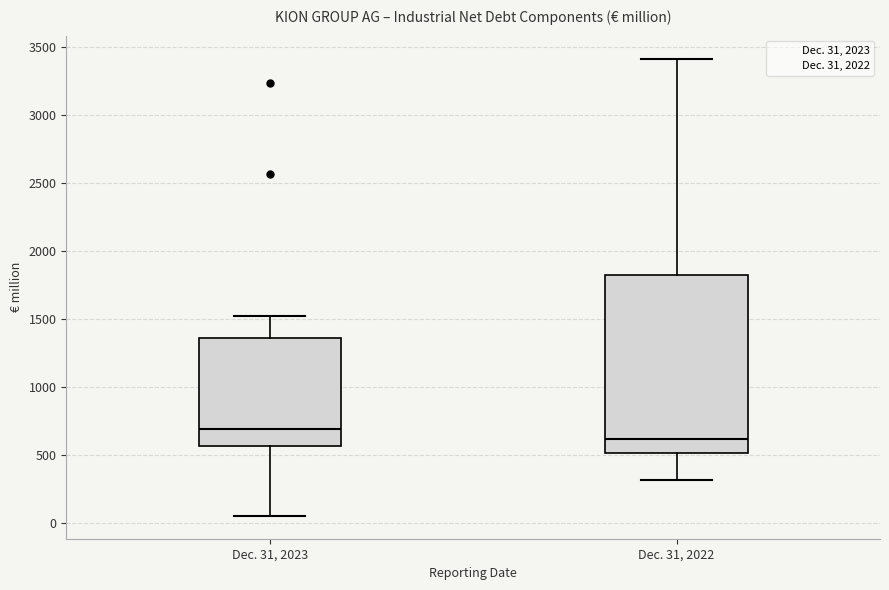

Comparing the boxes themselves (not the whiskers), which one is the tallest?

Dec. 31, 2022